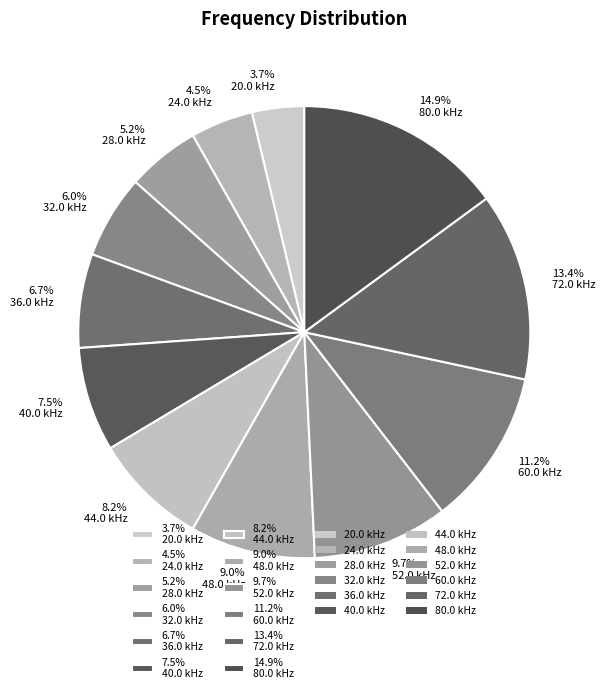

Does any single category account for the majority?

No